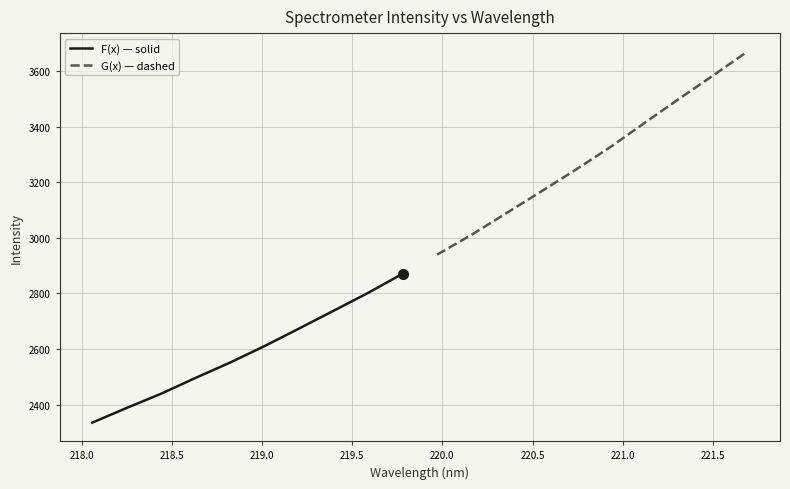

What is the difference between the maximum and minimum values in the G(x) — dashed series?

730.3